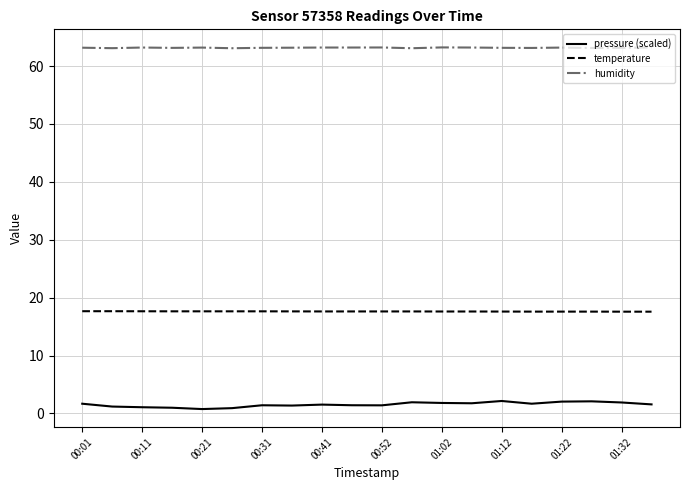

Which series has the largest total across all categories?

humidity